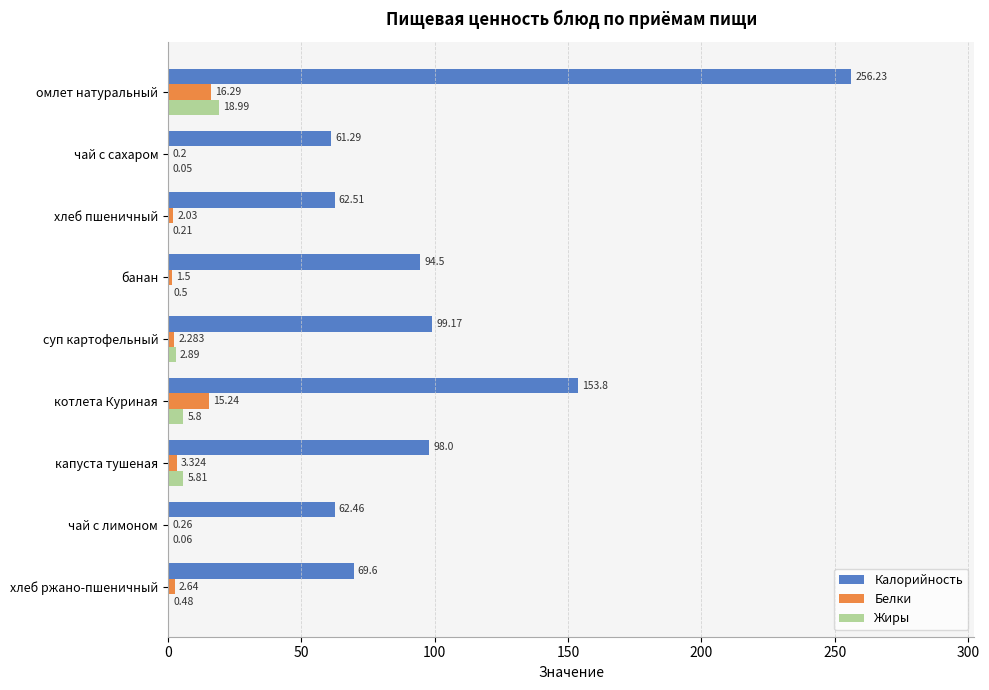

At which label is Белки closest to 8?

капуста тушеная